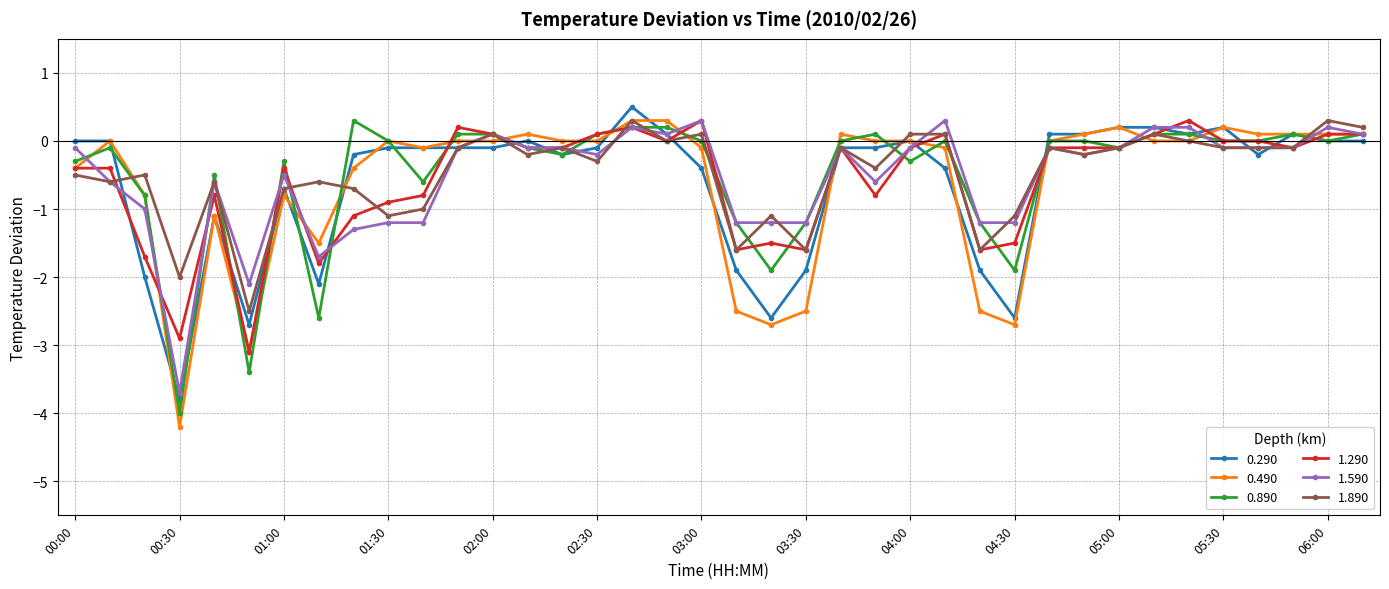

What is the value of the 0.490 point at the 18th from the left?

0.3